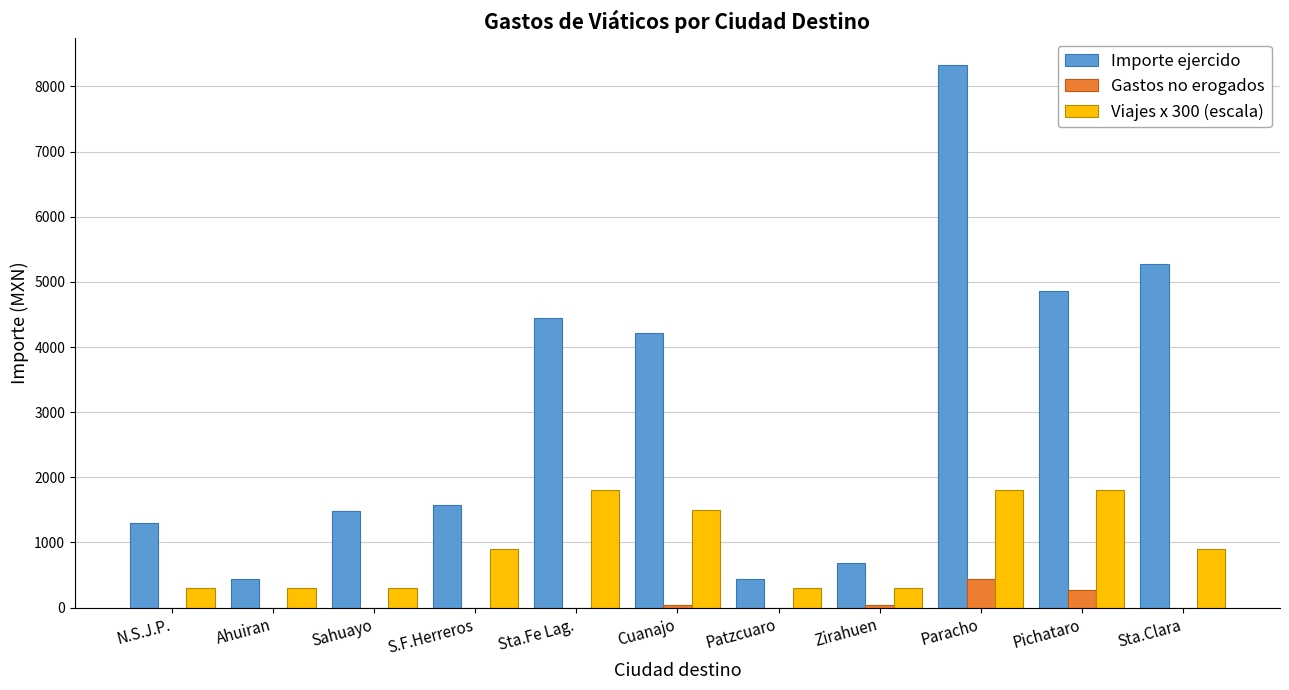

True or false: Viajes x 300 (escala) has a value of 1800.0 at Pichataro.

True